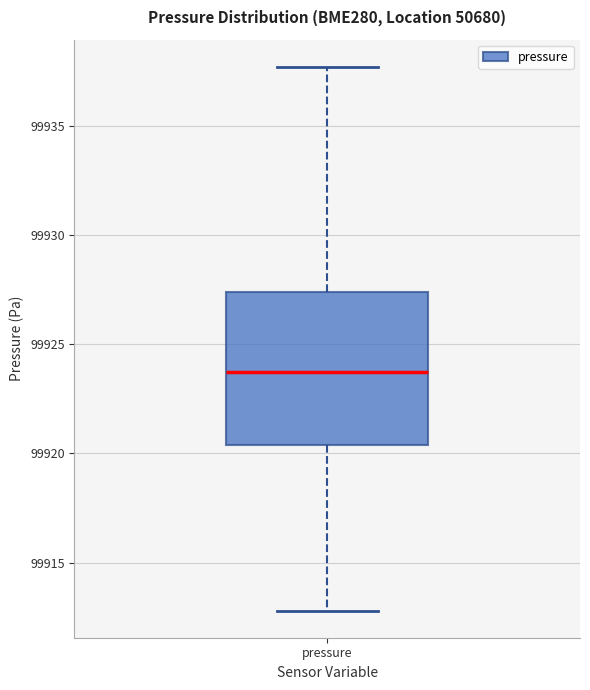

Read this box plot against the y-axis: the position of the median line, the range covered by the box, and the ends of both whiskers. The values are not printed on the chart, so give them approximately, as read against the axis.

median 99923.5, box 99920.5 to 99927.5, whiskers 99913.0 to 99937.5